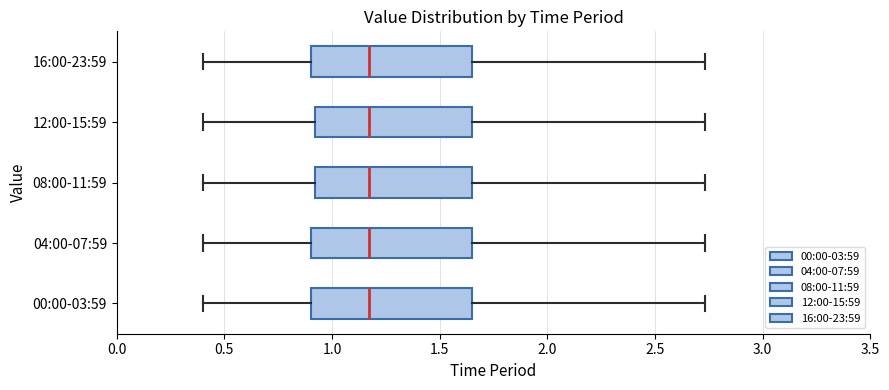

Reading bottom to top, read every box against the x-axis: the position of its median line, the range the box covers, and the ends of its whiskers. The values are not printed on the chart, so give them approximately, as read against the axis.

00:00-03:59: median 1.15, box 0.90 to 1.65, whiskers 0.40 to 2.75
04:00-07:59: median 1.15, box 0.90 to 1.65, whiskers 0.40 to 2.75
08:00-11:59: median 1.15, box 0.90 to 1.65, whiskers 0.40 to 2.75
12:00-15:59: median 1.15, box 0.90 to 1.65, whiskers 0.40 to 2.75
16:00-23:59: median 1.15, box 0.90 to 1.65, whiskers 0.40 to 2.75